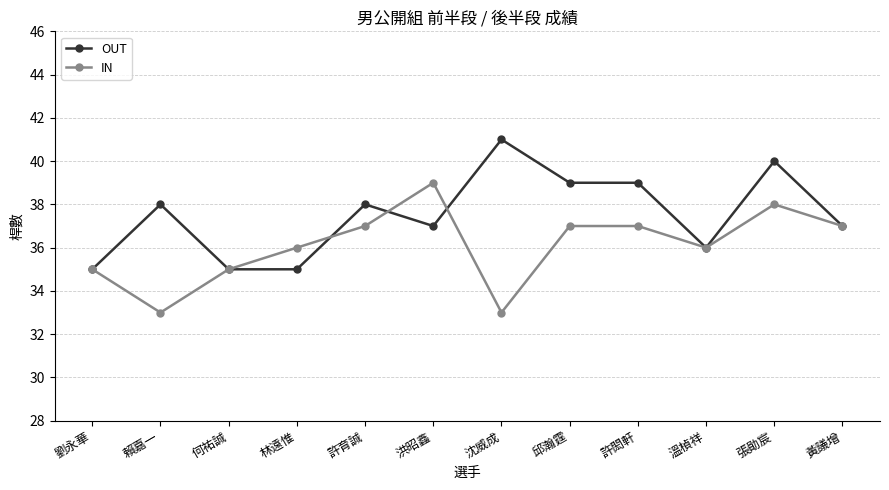

List the series in order of their overall mean, highest first.

OUT, IN